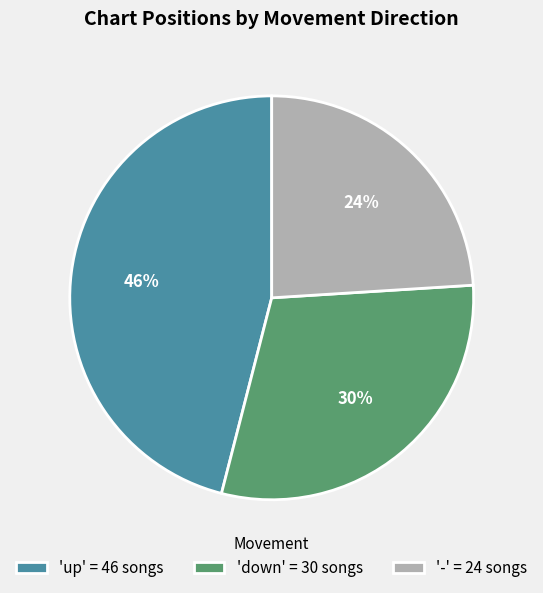

True or false: '-' = 24 songs accounts for 33% of the total.

False